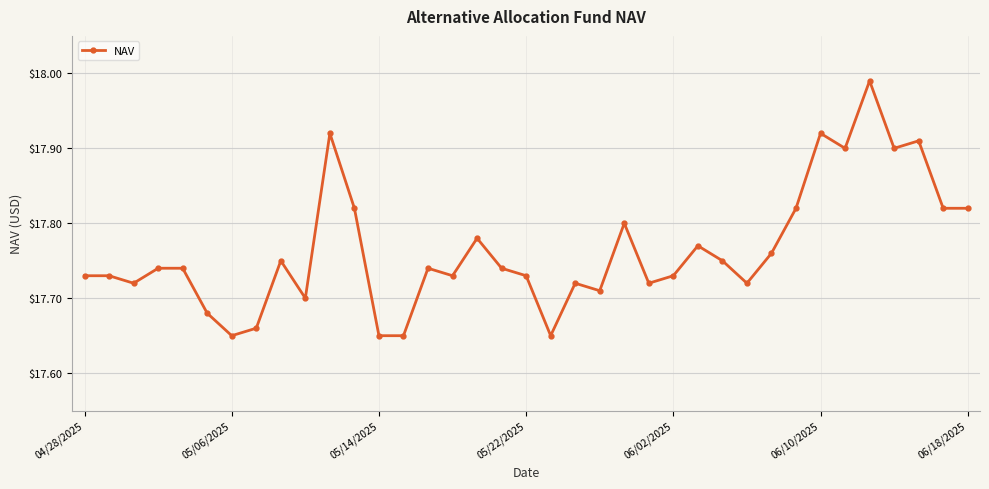

True or false: the data has more than 2 interior local peaks.

True